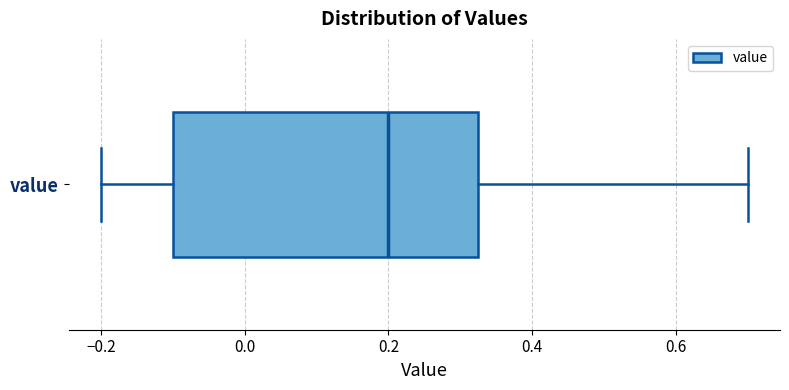

Transcribe this box plot: give where the median line is, the range the box spans, and where the two whiskers end, as read against the x-axis. The values are not printed on the chart, so give them approximately, as read against the axis.

median 0.20, box -0.10 to 0.32, whiskers -0.20 to 0.70